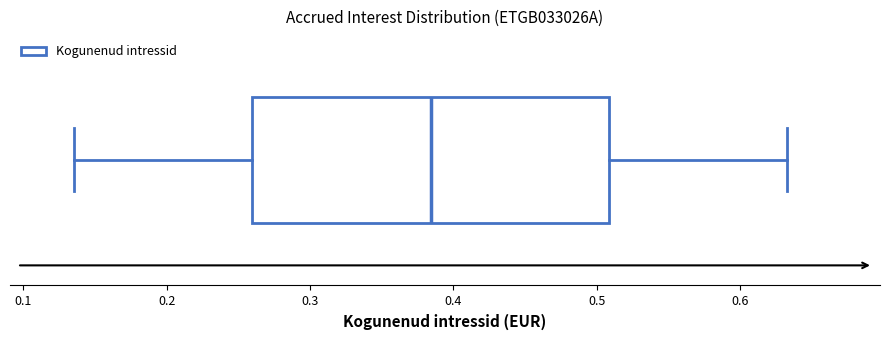

Read this box plot against the x-axis: the position of the median line, the range covered by the box, and the ends of both whiskers. The values are not printed on the chart, so give them approximately, as read against the axis.

median 0.38, box 0.26 to 0.51, whiskers 0.14 to 0.63